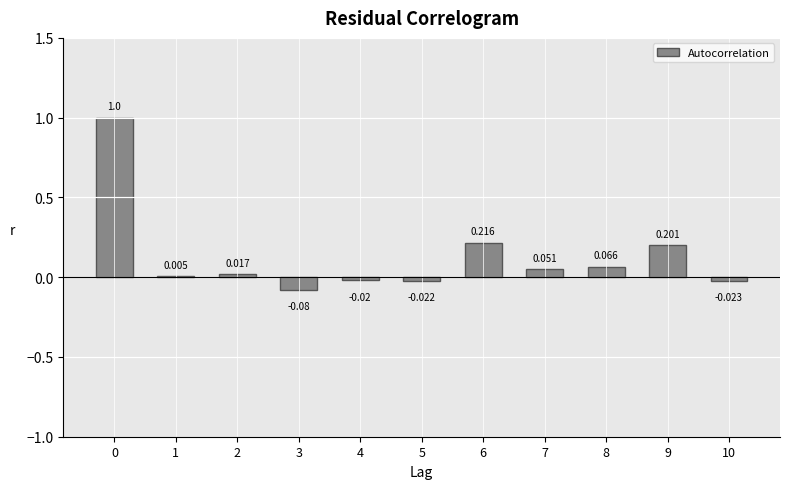

Does the chart contain stacked bars?

No